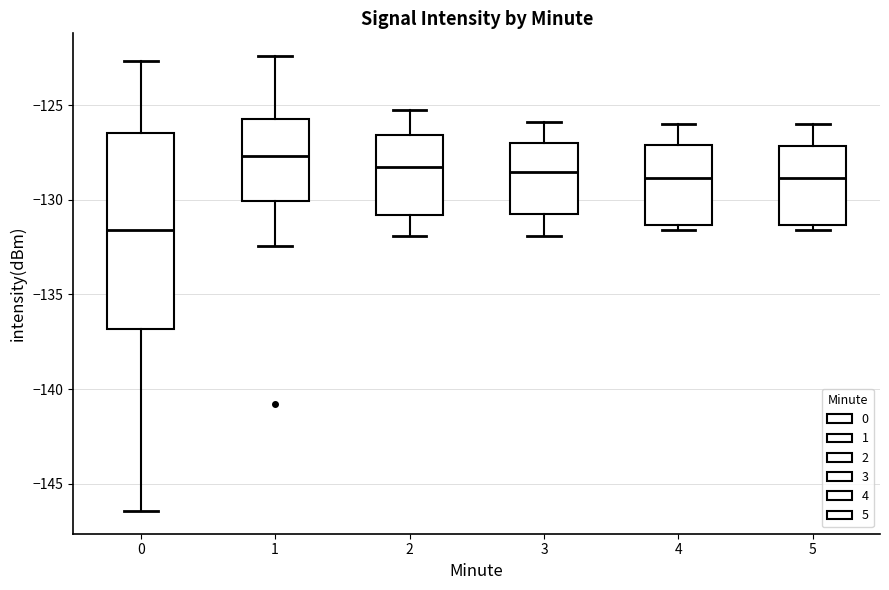

Which box's median line is the lowest?

0